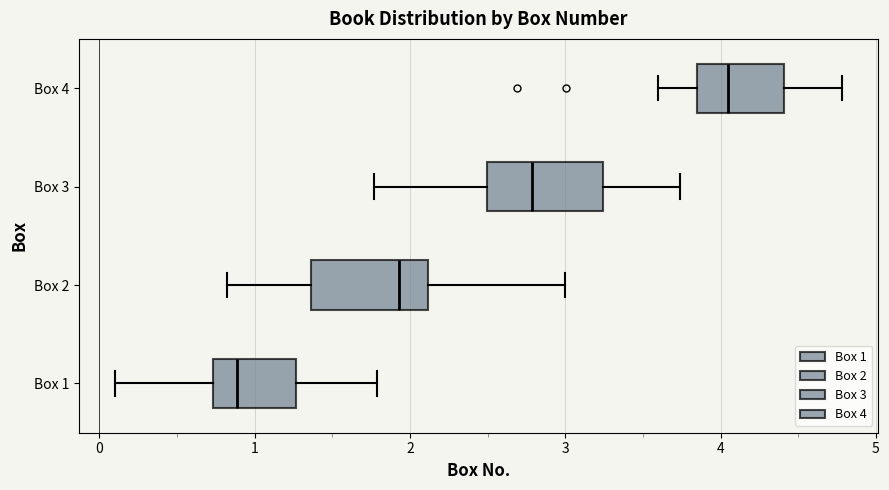

Where does the left whisker of the box for Box 2 end on the x-axis? The values are not printed on the chart, so give them approximately, as read against the axis.

0.8